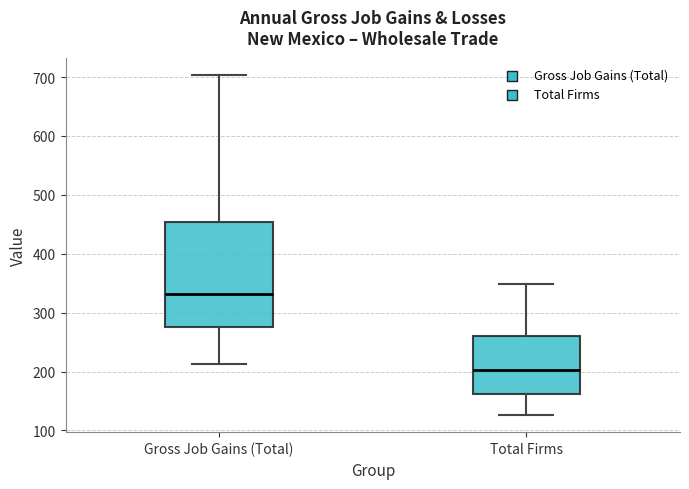

Where is the lower edge of the box for Total Firms on the y-axis? The values are not printed on the chart, so give them approximately, as read against the axis.

160